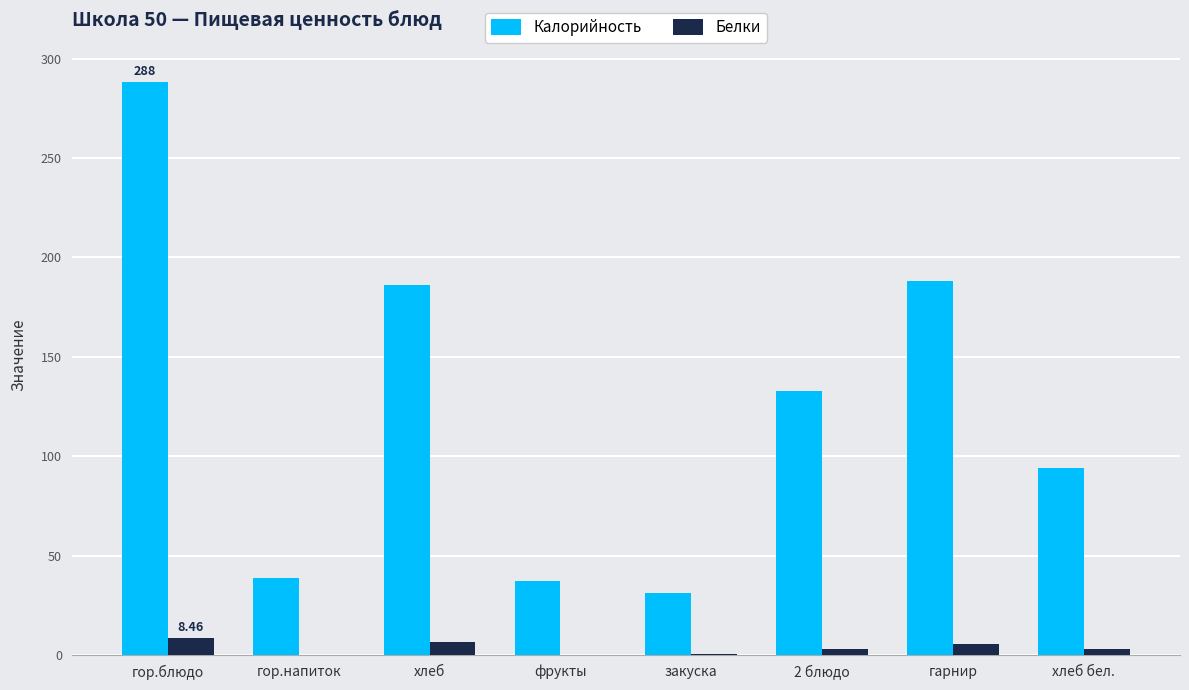

How many categories are shown in the chart?

8